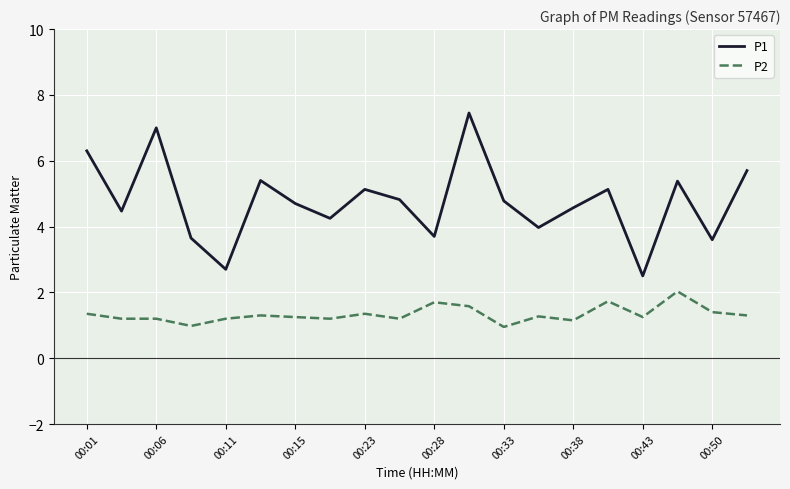

True or false: P2 has more than 2 interior local peaks.

True